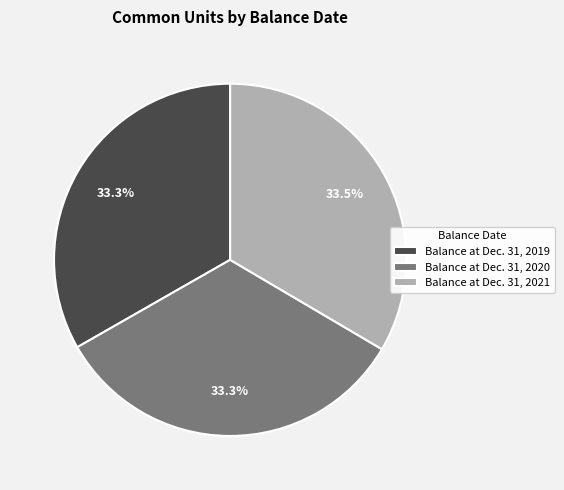

What is the ratio of the value at Balance at Dec. 31, 2019 to the value at Balance at Dec. 31, 2020?

1.0